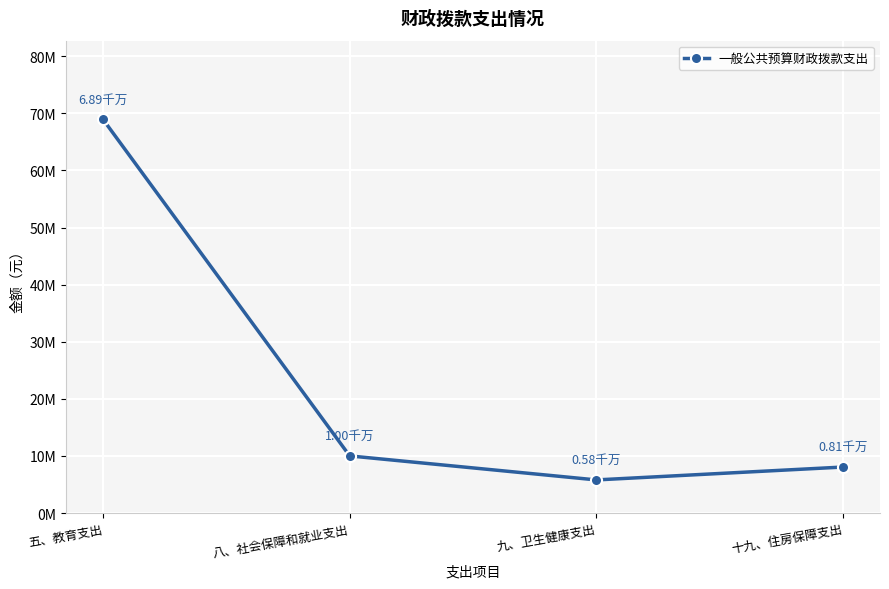

Does the chart have visible grid lines?

Yes